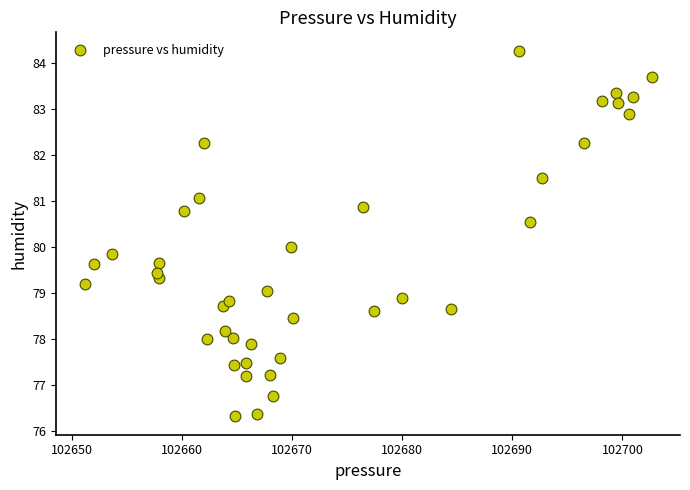

What is the range of Y values (max minus min)?

8.0